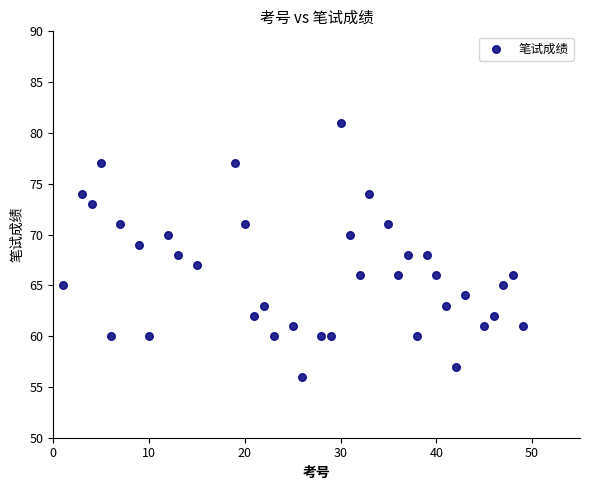

What is the range of Y values (max minus min)?

25